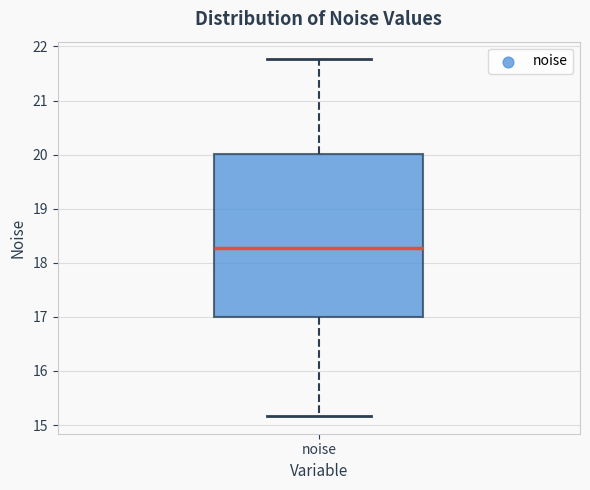

Transcribe this box plot: give where the median line is, the range the box spans, and where the two whiskers end, as read against the y-axis. The values are not printed on the chart, so give them approximately, as read against the axis.

median 18.3, box 17.0 to 20.0, whiskers 15.2 to 21.8